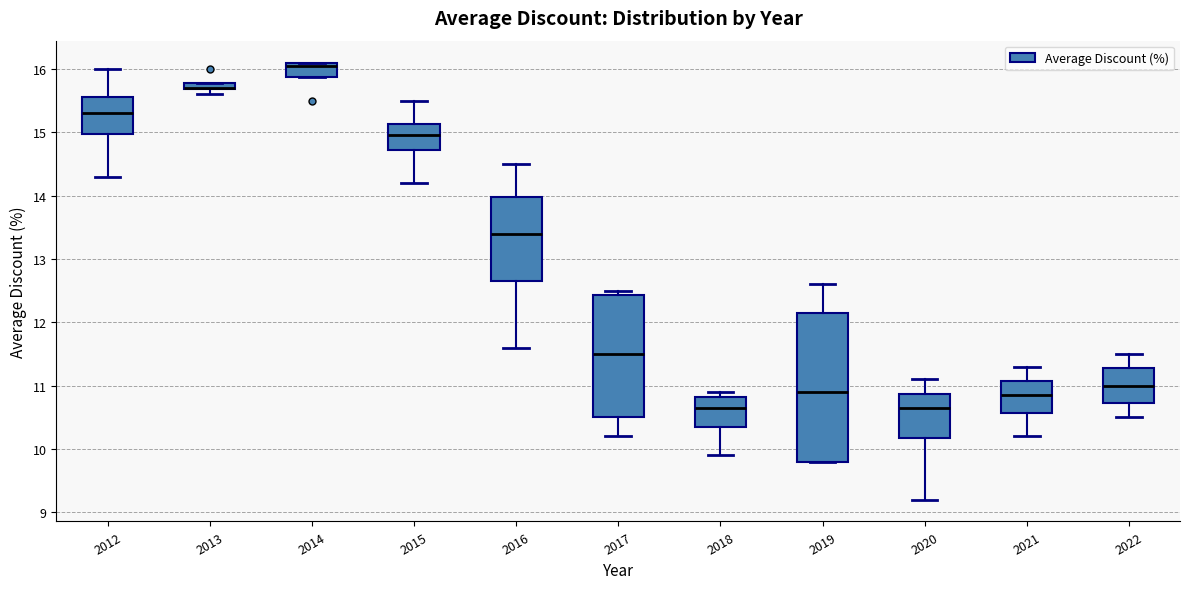

Where does the lower whisker of the box at x = 2015 end on the y-axis? The values are not printed on the chart, so give them approximately, as read against the axis.

14.2